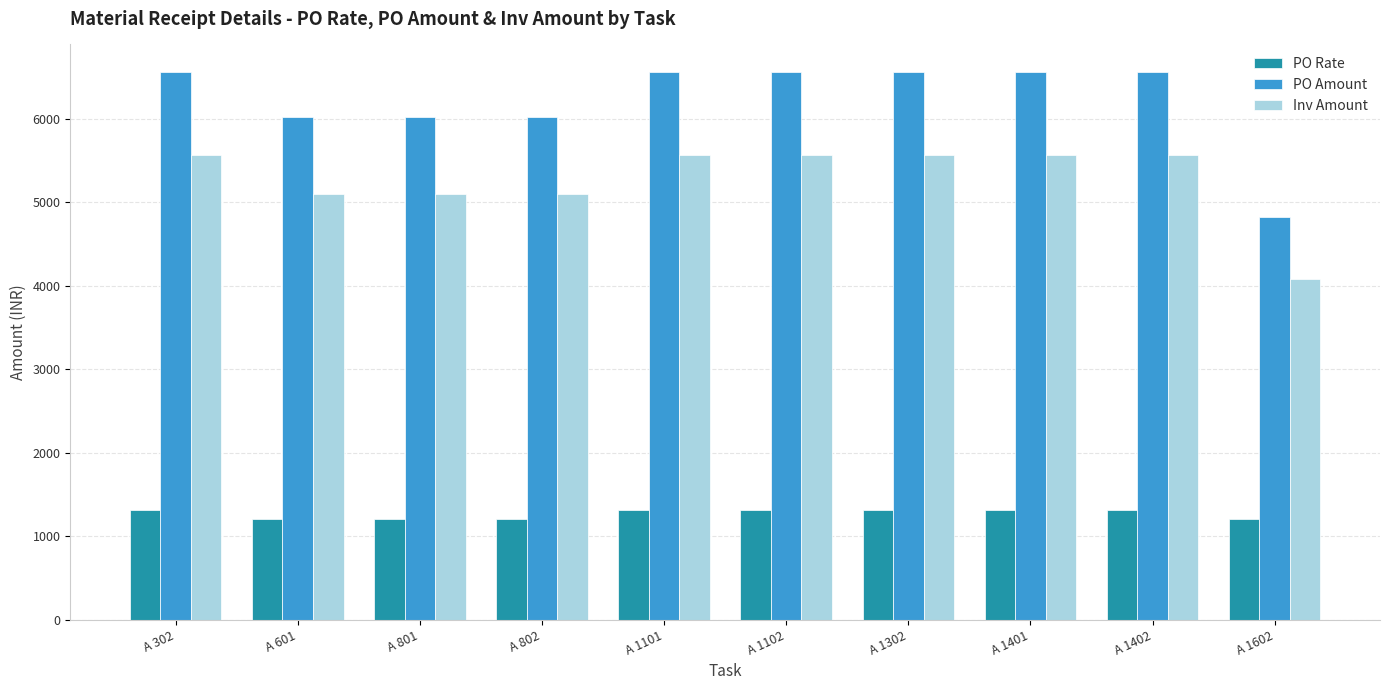

What is the maximum value shown in the chart?

6559.6